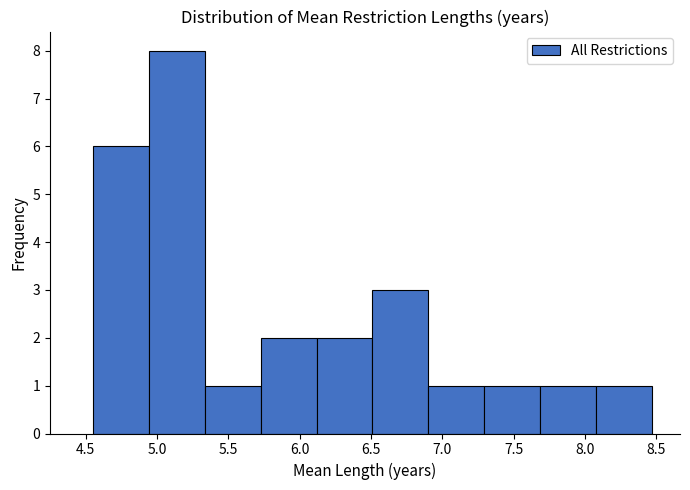

Reading left to right, transcribe this chart: for each bar, give the range it covers on the x-axis and its height. Neither the bar edges nor the heights are printed on the chart, so give them approximately, as read against the axes.

4.55 to 4.95: 6
4.95 to 5.35: 8
5.35 to 5.75: 1
5.75 to 6.10: 2
6.10 to 6.50: 2
6.50 to 6.90: 3
6.90 to 7.30: 1
7.30 to 7.70: 1
7.70 to 8.10: 1
8.10 to 8.45: 1